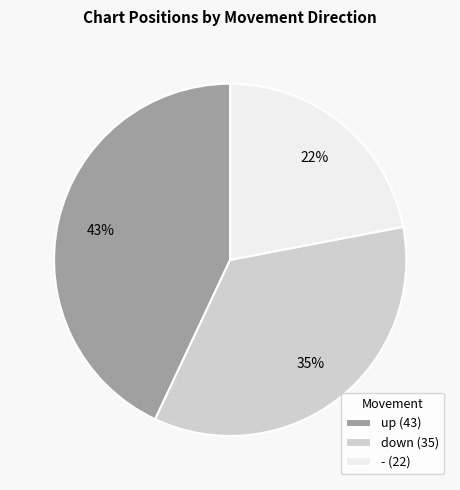

Does down account for over 50% of the chart?

No